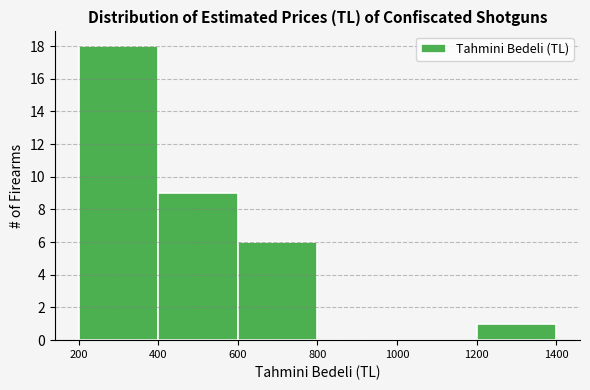

How tall is the bar that spans 1200 to 1400 on the x-axis? The values are not printed on the chart, so give them approximately, as read against the axis.

1